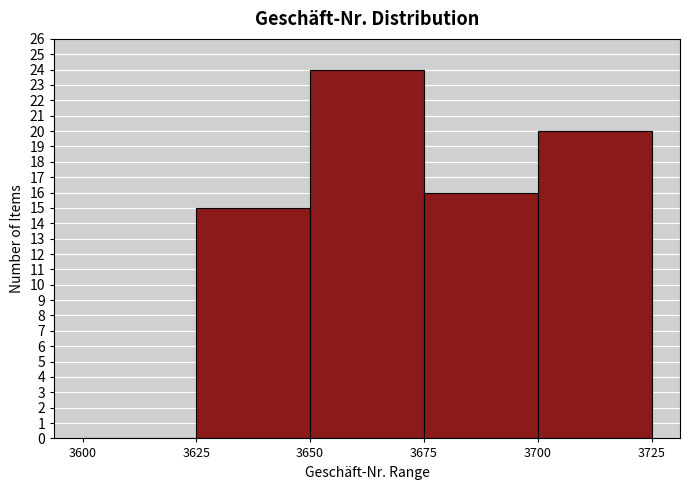

How tall is the bar that spans 3625 to 3650 on the x-axis? The values are not printed on the chart, so give them approximately, as read against the axis.

15